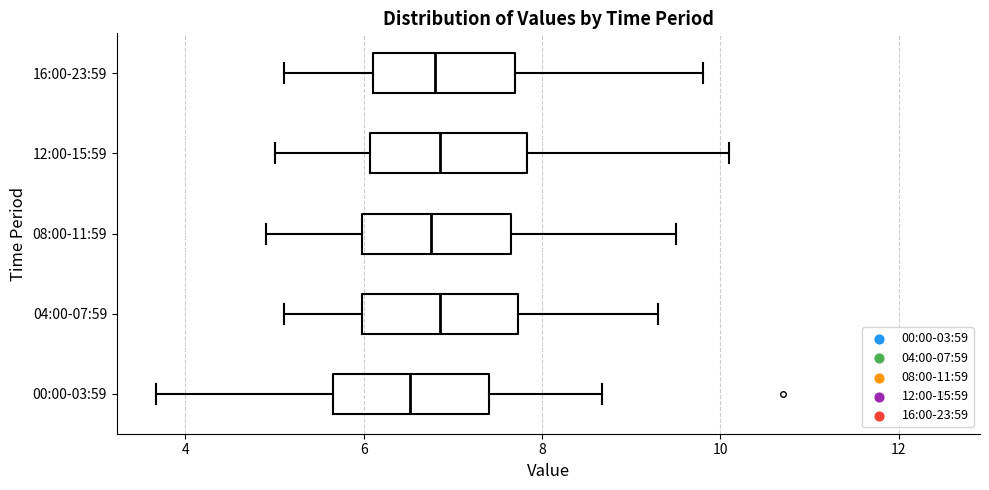

Where does the right whisker of the box for 16:00-23:59 end on the x-axis? The values are not printed on the chart, so give them approximately, as read against the axis.

9.8